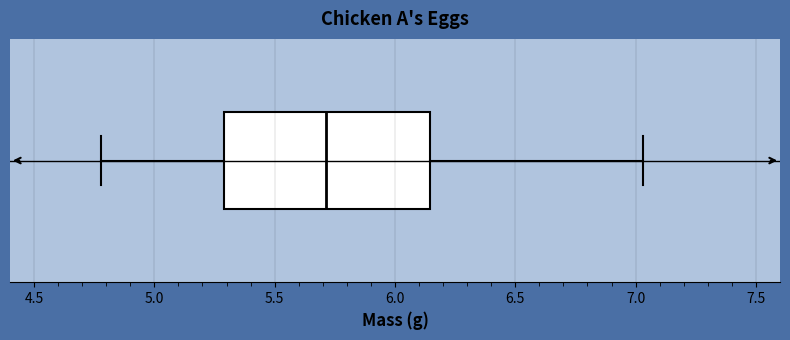

Read this box plot against the x-axis: the position of the median line, the range covered by the box, and the ends of both whiskers. The values are not printed on the chart, so give them approximately, as read against the axis.

median 5.70, box 5.30 to 6.15, whiskers 4.80 to 7.05